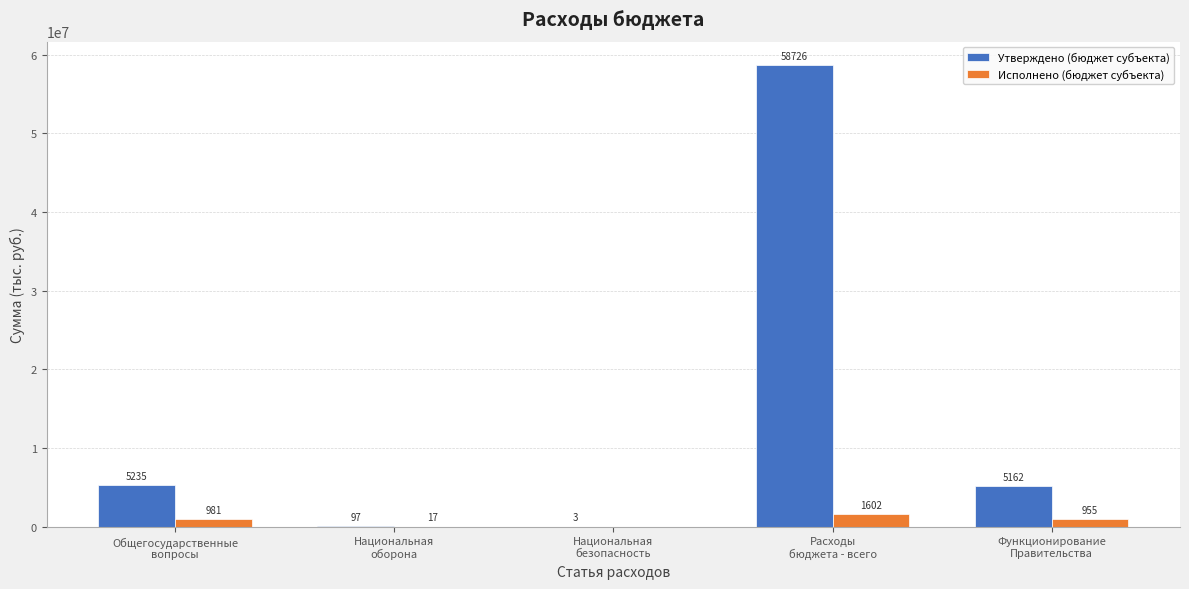

Is the value of Исполнено (бюджет субъекта) at Национальная
безопасность greater than the value of Утверждено (бюджет субъекта) at Общегосударственные
вопросы?

No